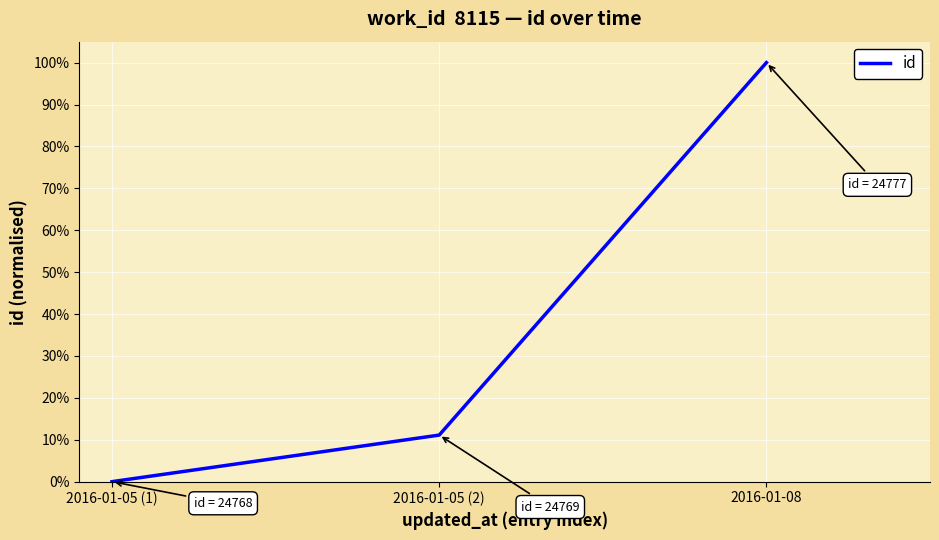

At which label is the value closest to 0?

2016-01-05 (1)